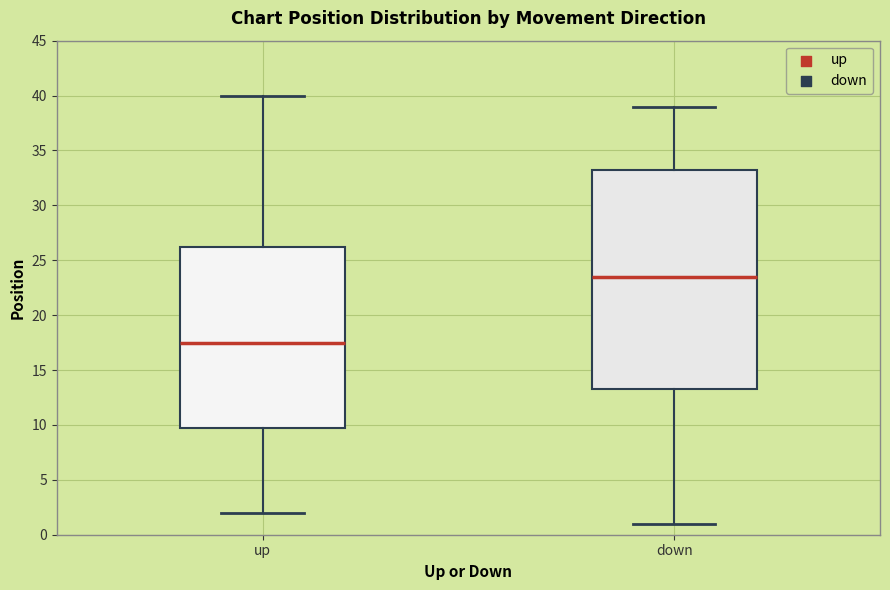

Reading left to right, read every box against the y-axis: the position of its median line, the range the box covers, and the ends of its whiskers. The values are not printed on the chart, so give them approximately, as read against the axis.

up: median 17.5, box 10.0 to 26.5, whiskers 2.0 to 40.0
down: median 23.5, box 13.5 to 33.5, whiskers 1.0 to 39.0